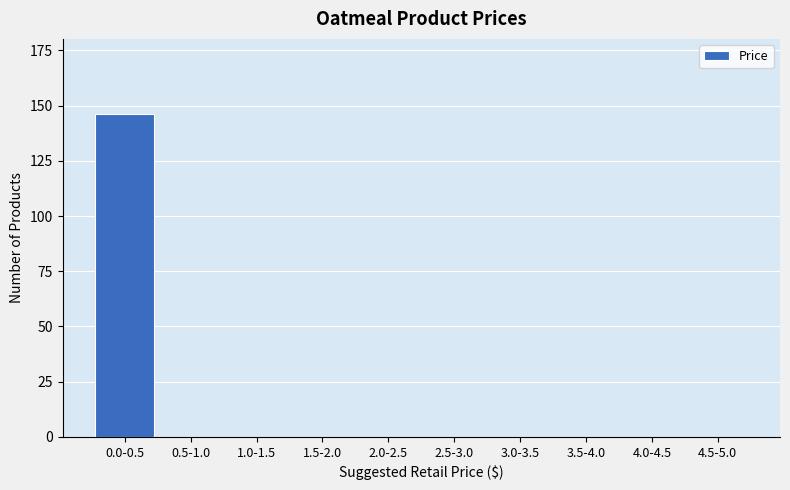

Reading right to left, transcribe all the data shown in this chart.

4.5-5.0=0	4.0-4.5=0	3.5-4.0=0	3.0-3.5=0	2.5-3.0=0	2.0-2.5=0	1.5-2.0=0	1.0-1.5=0	0.5-1.0=0	0.0-0.5=146